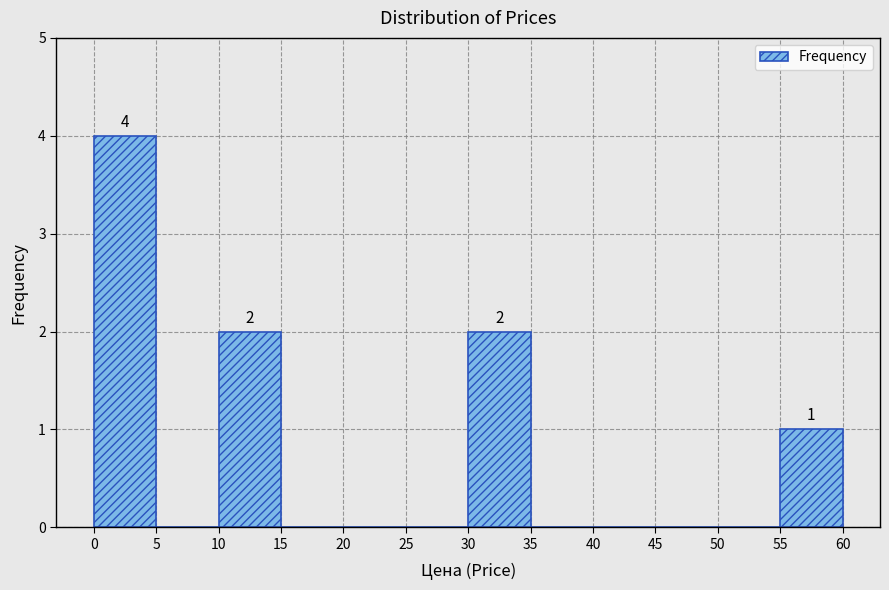

Which range on the x-axis has the tallest bar?

0 to 5